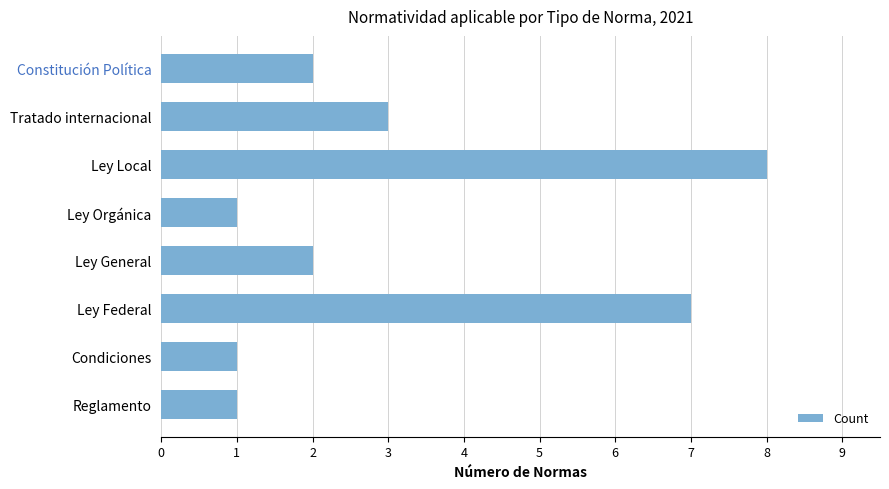

Count the values in the range 1 to 7.

7